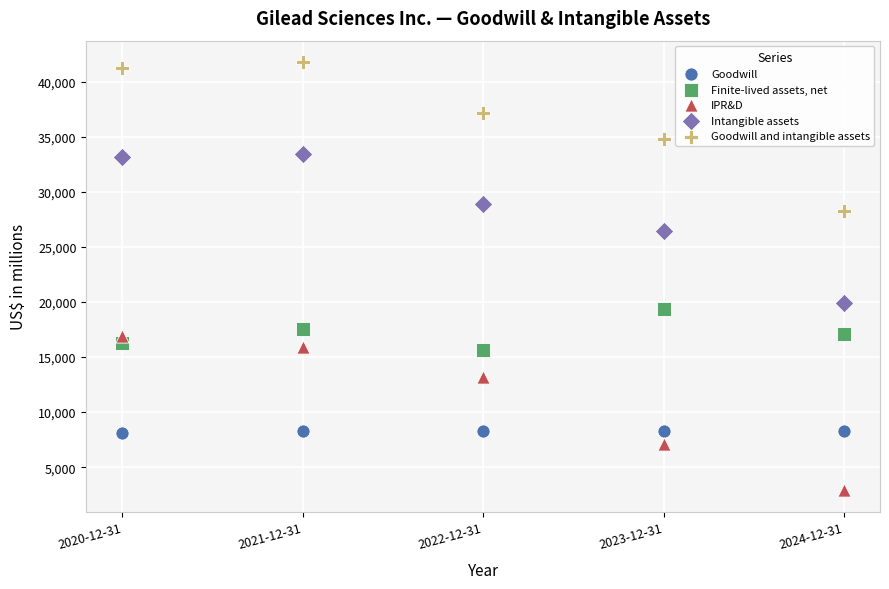

Which series contains the highest Y value?

Goodwill and intangible assets